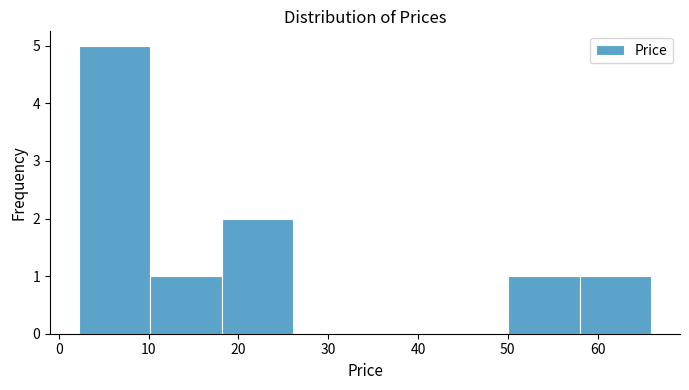

Which range on the x-axis has the tallest bar?

2 to 10